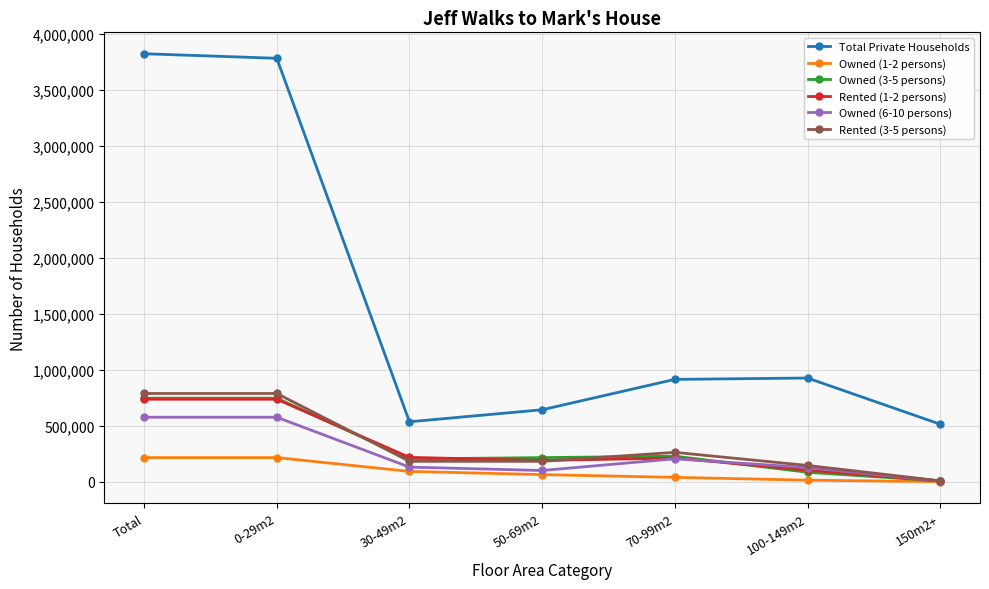

Which series has the largest range (max minus min)?

Total Private Households